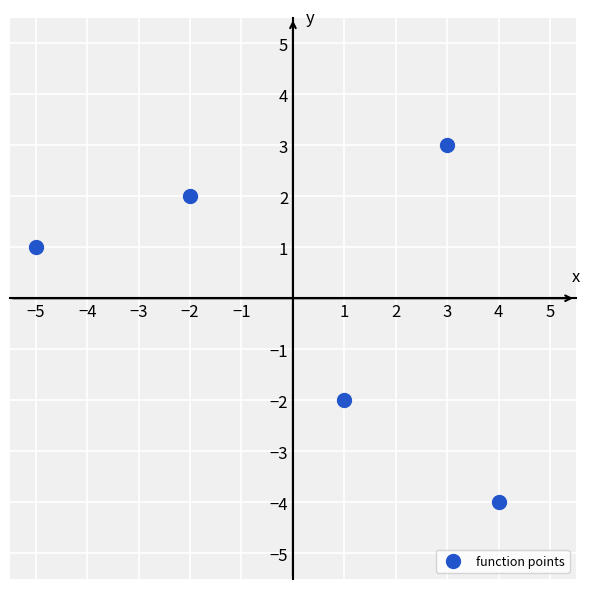

What is the range of X values (max minus min)?

9